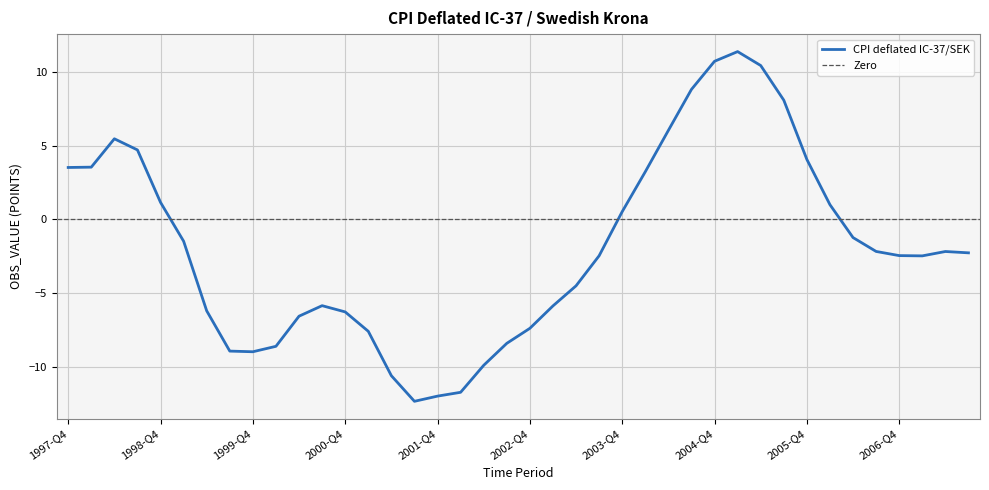

How many lines are shown in the chart?

1